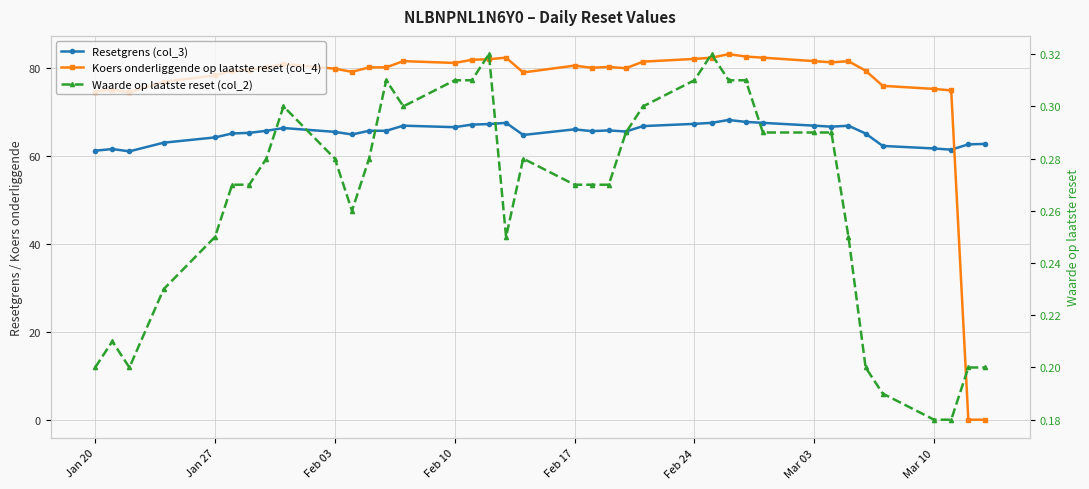

After their last crossing, which series has the higher values: Resetgrens (col_3) or Koers onderliggende op laatste reset (col_4)?

Resetgrens (col_3)